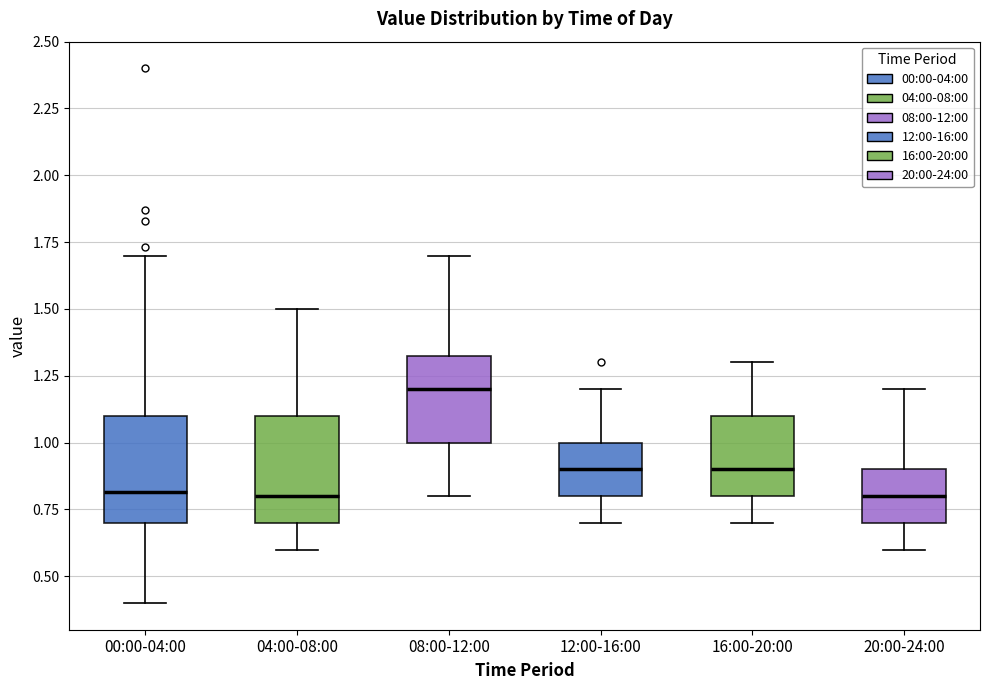

Reading left to right, read every box against the y-axis: the position of its median line, the range the box covers, and the ends of its whiskers. The values are not printed on the chart, so give them approximately, as read against the axis.

00:00-04:00: median 0.80, box 0.70 to 1.10, whiskers 0.40 to 1.70
04:00-08:00: median 0.80, box 0.70 to 1.10, whiskers 0.60 to 1.50
08:00-12:00: median 1.20, box 1.00 to 1.35, whiskers 0.80 to 1.70
12:00-16:00: median 0.90, box 0.80 to 1.00, whiskers 0.70 to 1.20
16:00-20:00: median 0.90, box 0.80 to 1.10, whiskers 0.70 to 1.30
20:00-24:00: median 0.80, box 0.70 to 0.90, whiskers 0.60 to 1.20